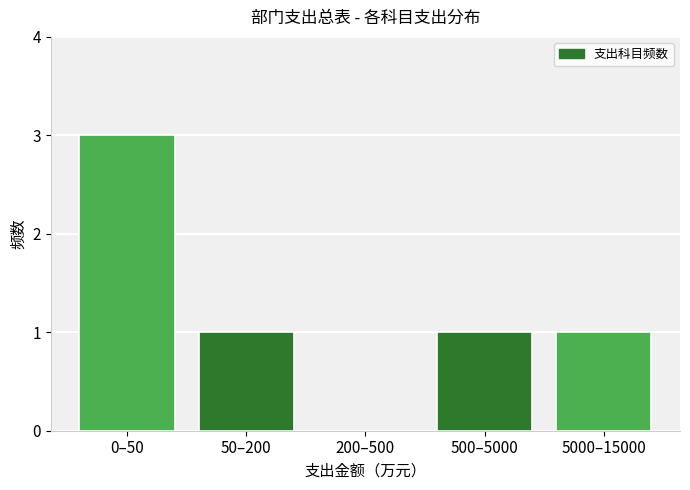

What is the greatest value displayed?

3